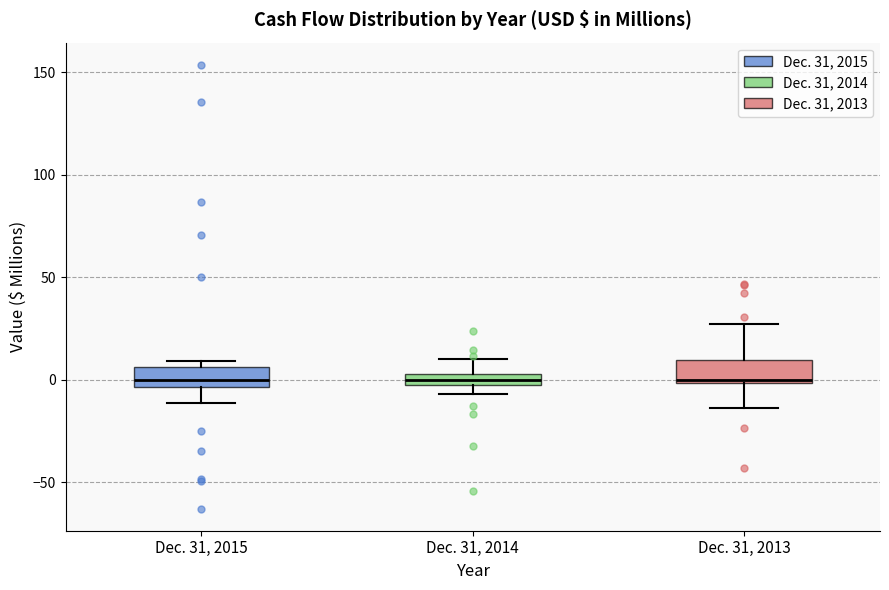

Where does the upper whisker of the box for Dec. 31, 2013 end on the y-axis? The values are not printed on the chart, so give them approximately, as read against the axis.

25